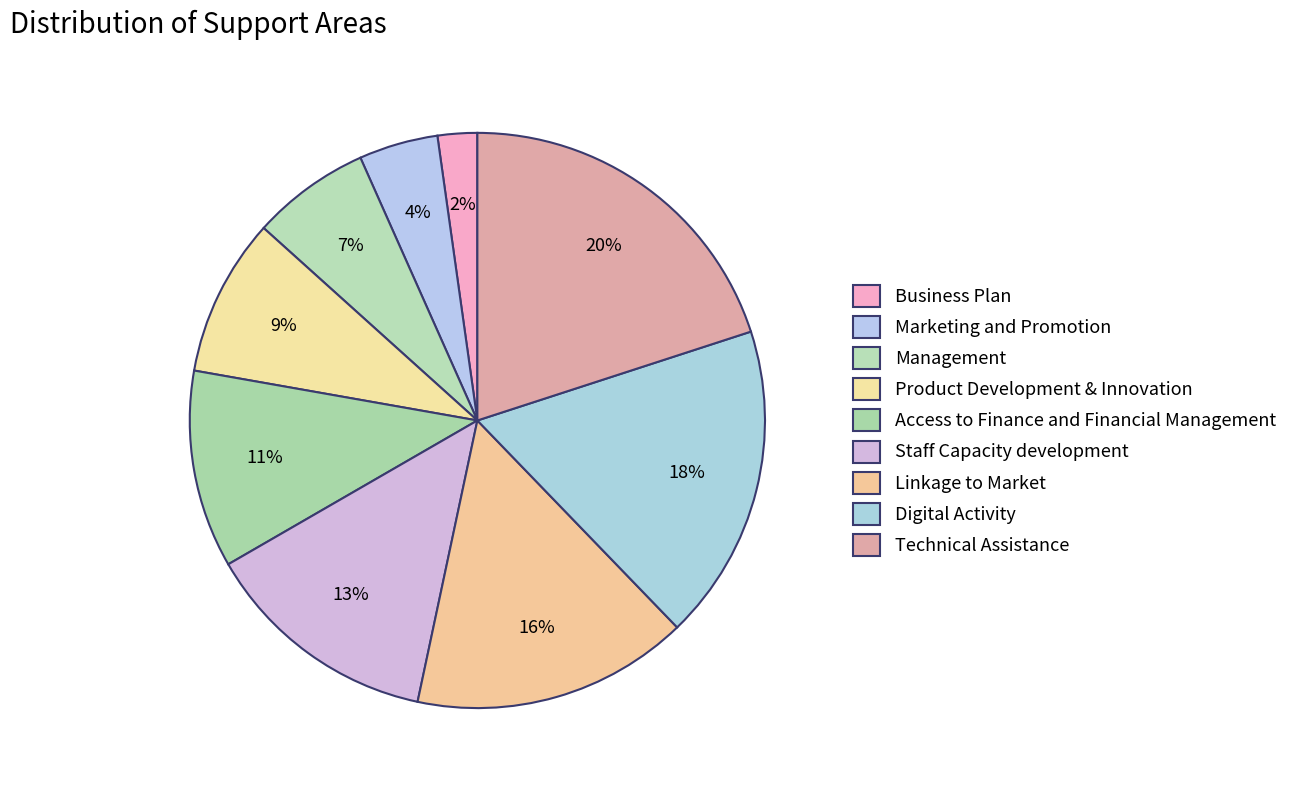

How many segments does this pie chart have?

9